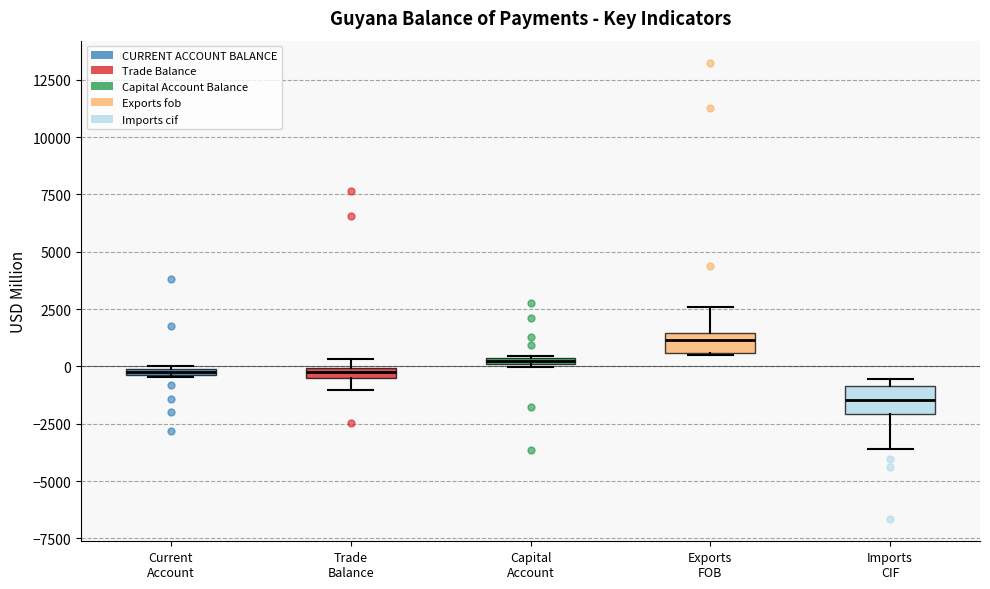

Which box has the highest median line?

Exports FOB